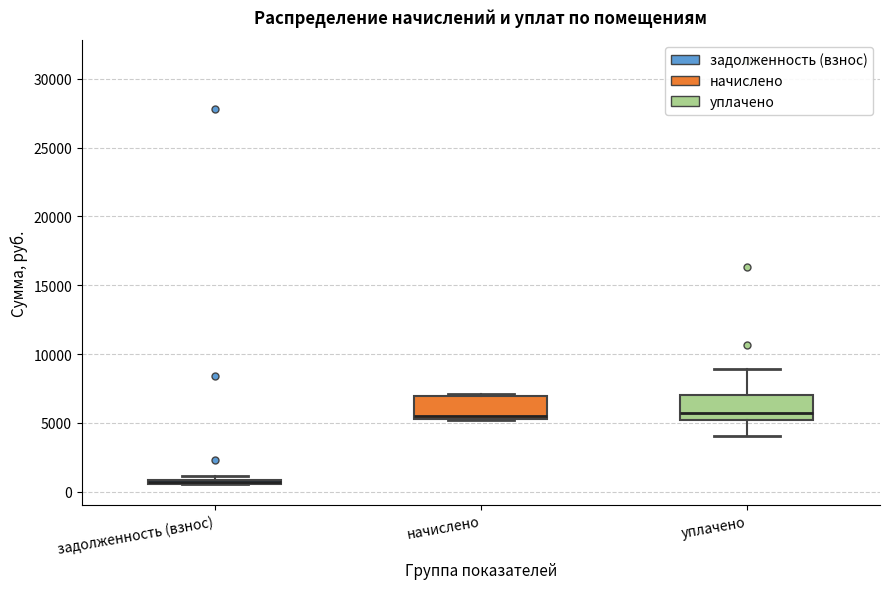

Where is the lower edge of the box for начислено on the y-axis? The values are not printed on the chart, so give them approximately, as read against the axis.

5500